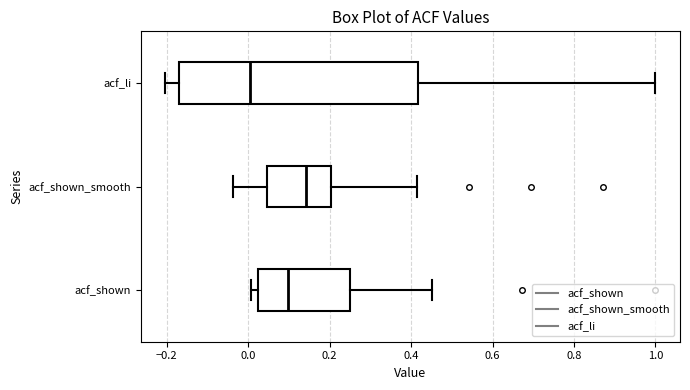

Where does the right whisker of the box for acf_shown_smooth end on the x-axis? The values are not printed on the chart, so give them approximately, as read against the axis.

0.42